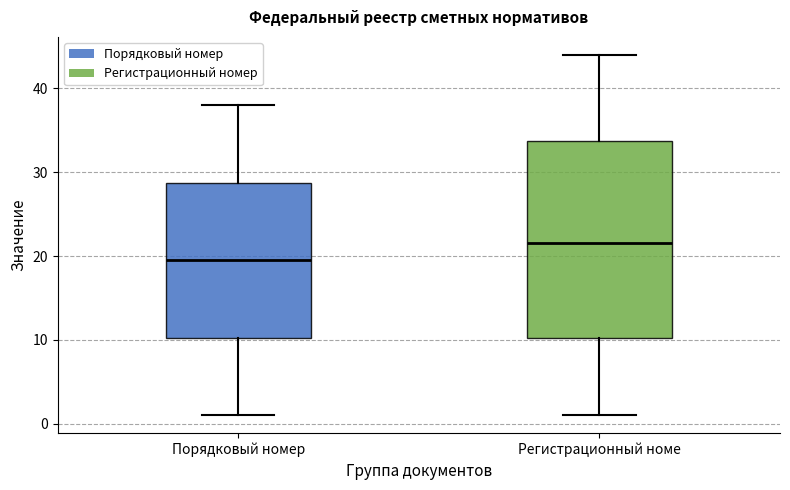

Which box's median line is the lowest?

Порядковый номер